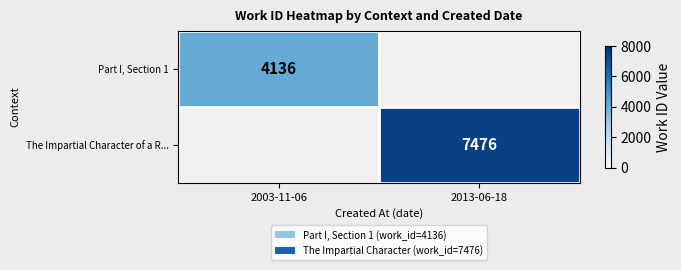

Is it true that The Impartial Character of a R... equals 7476 at 2013-06-18?

True